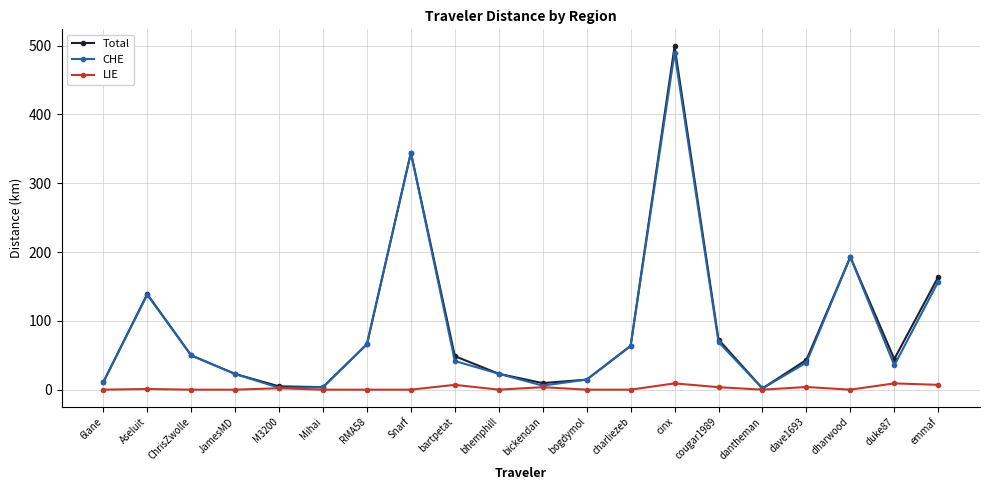

The value of CHE at cinx is 203.1. True or false?

False